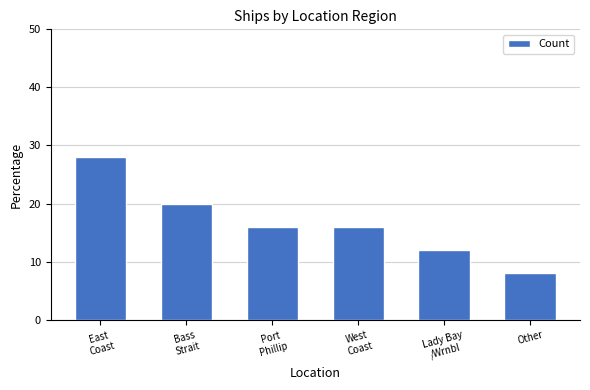

What position from the right is Bass
Strait?

5